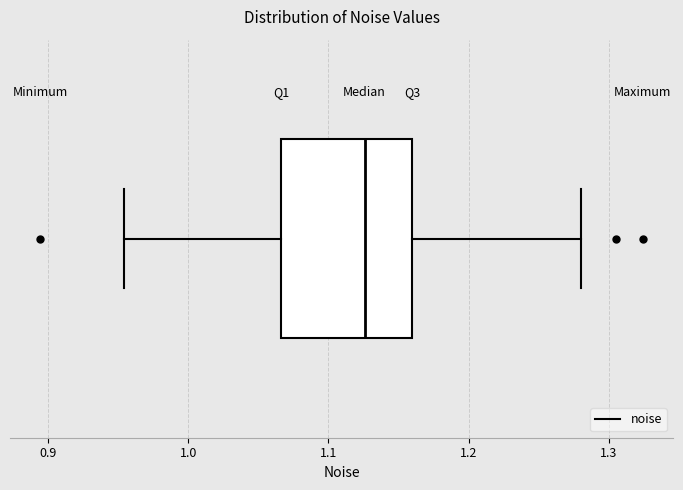

Where does the median line of the box sit on the x-axis? The values are not printed on the chart, so give them approximately, as read against the axis.

1.13